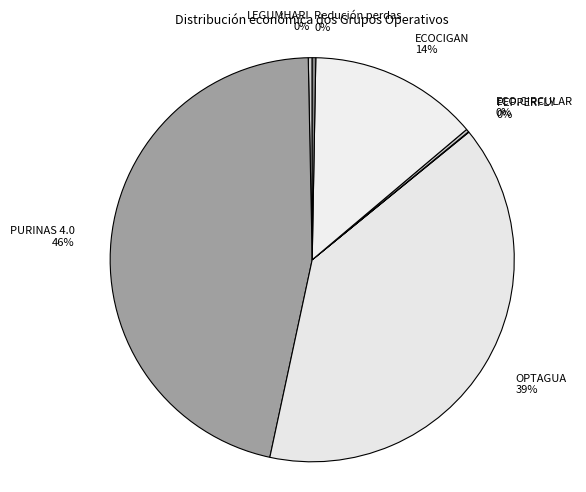

To the nearest percent, what portion does OPTAGUA represent?

39%